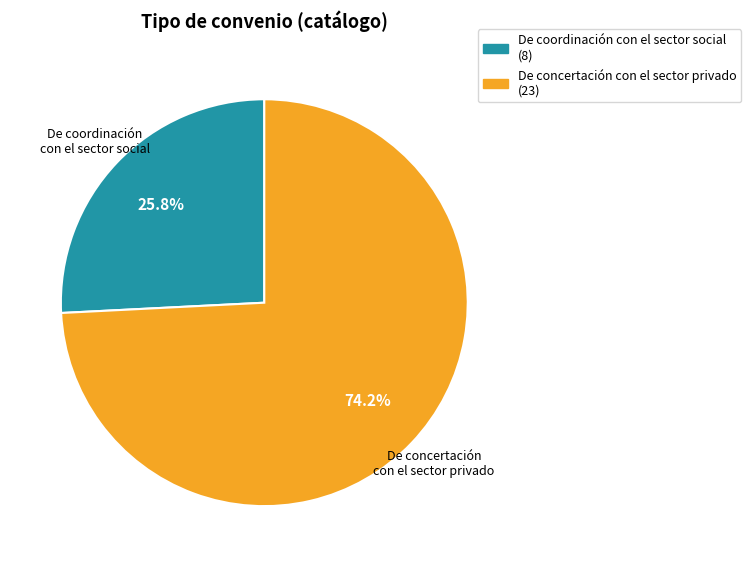

To the nearest percent, what is the difference between the De coordinación con el sector social and De concertación con el sector privado slice percentages?

48%